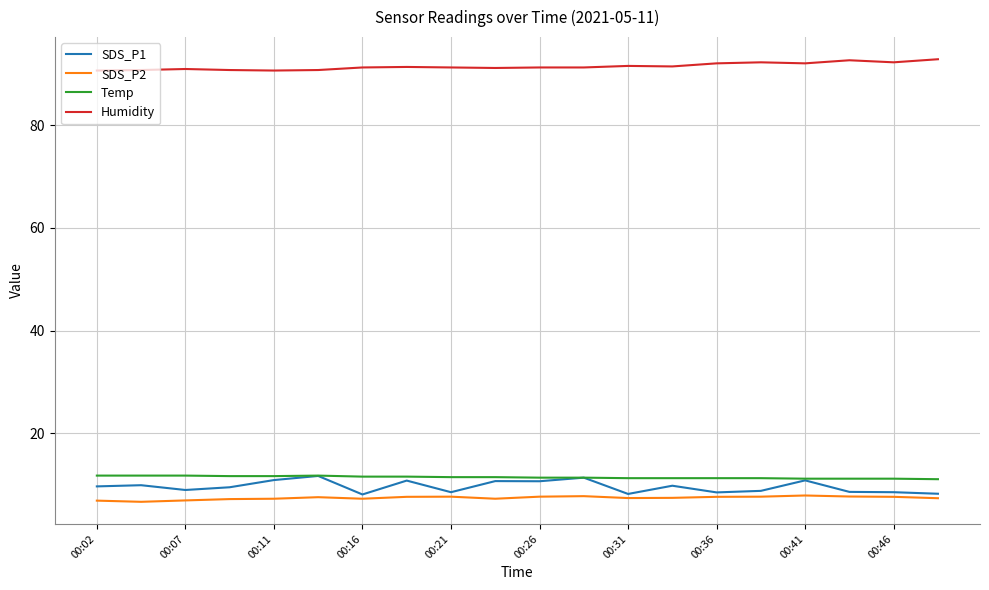

Which series has the largest range (max minus min)?

SDS_P1